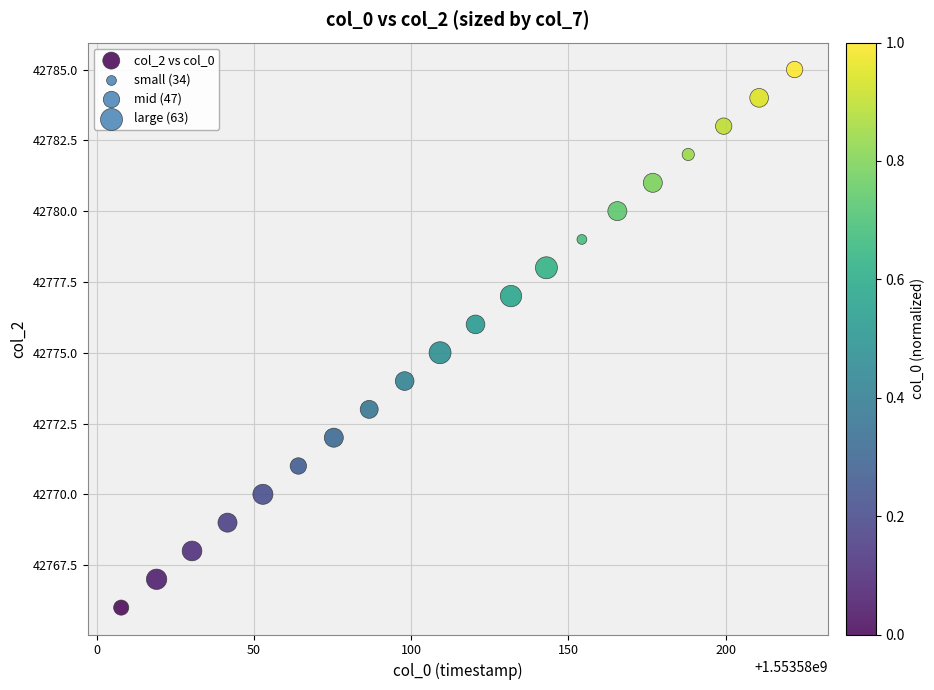

What is the range of Y values (max minus min)?

19